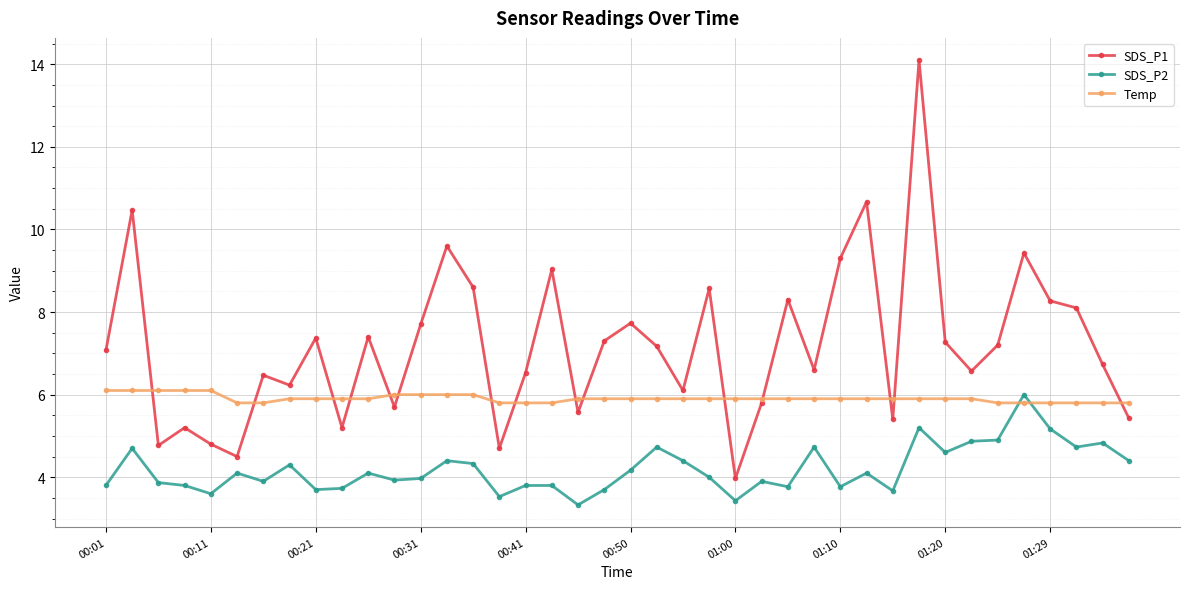

What are all the series names shown in the legend?

SDS_P1, SDS_P2, Temp